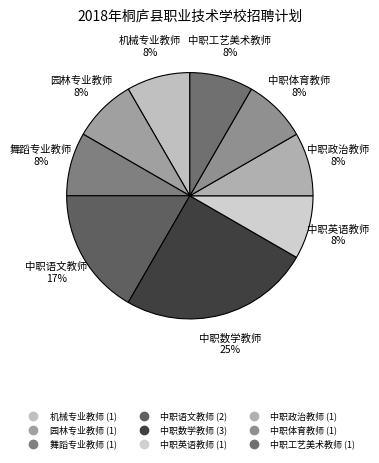

Combined, do 舞蹈专业教师 and 中职体育教师 account for over 50%?

No